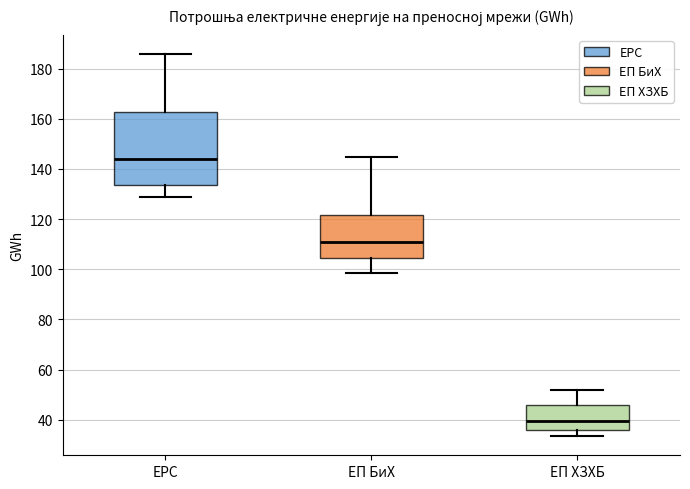

Reading left to right, read every box against the y-axis: the position of its median line, the range the box covers, and the ends of its whiskers. The values are not printed on the chart, so give them approximately, as read against the axis.

ЕРС: median 144, box 134 to 162, whiskers 128 to 186
ЕП БиХ: median 110, box 104 to 122, whiskers 98 to 144
ЕП ХЗХБ: median 40, box 36 to 46, whiskers 34 to 52